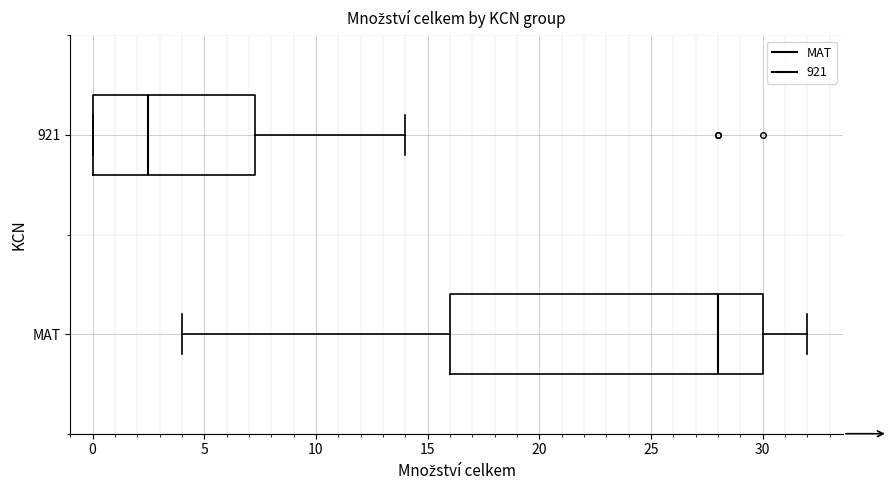

Comparing the boxes themselves (not the whiskers), which one is the widest?

MAT